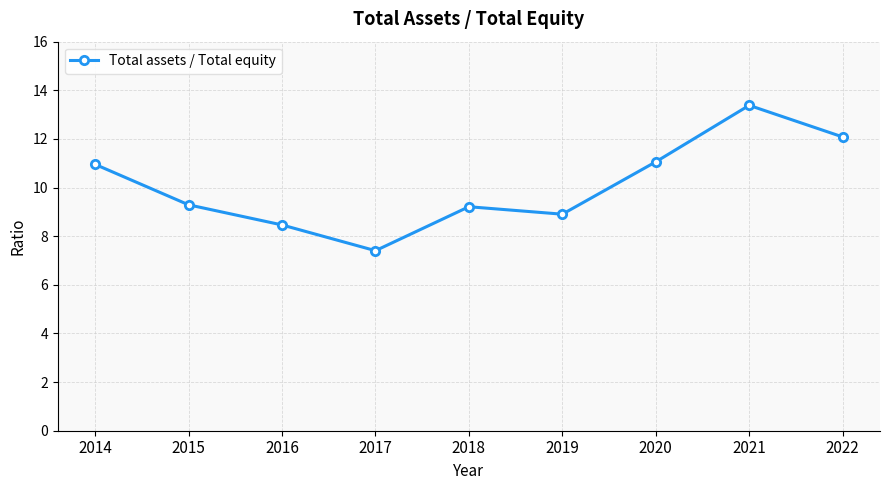

Approximately how many times larger is the value at 2018 compared to 2022?

0.8